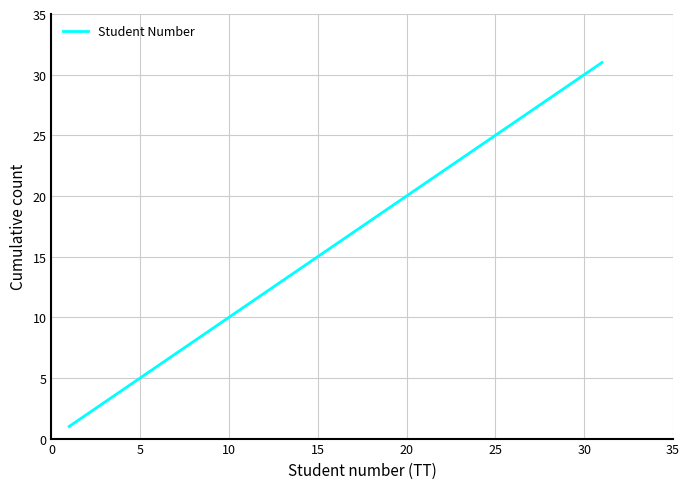

What is the greatest value displayed?

31